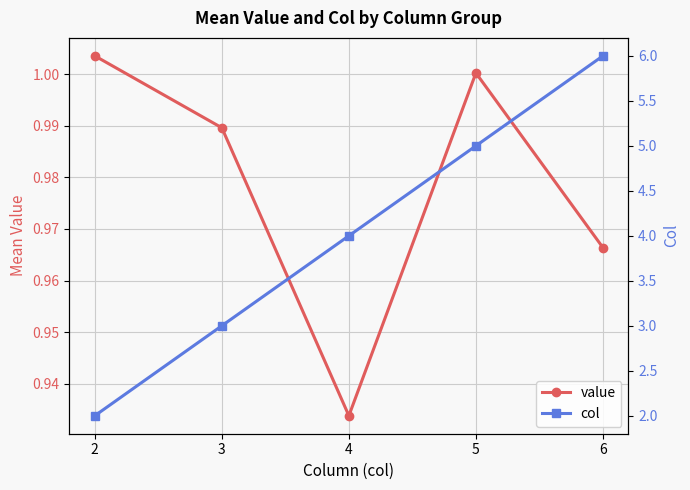

What is the difference between the second highest and second lowest values in the col series?

2.0